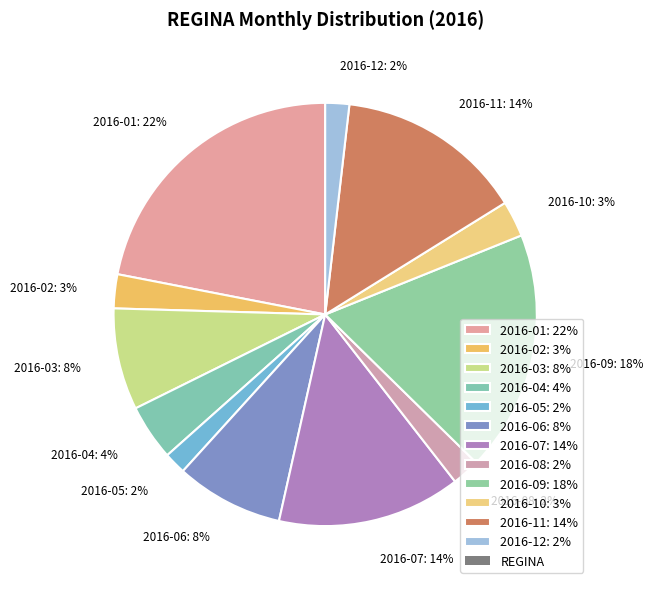

Combined, do 2016-12 and 2016-06 account for over 50%?

No